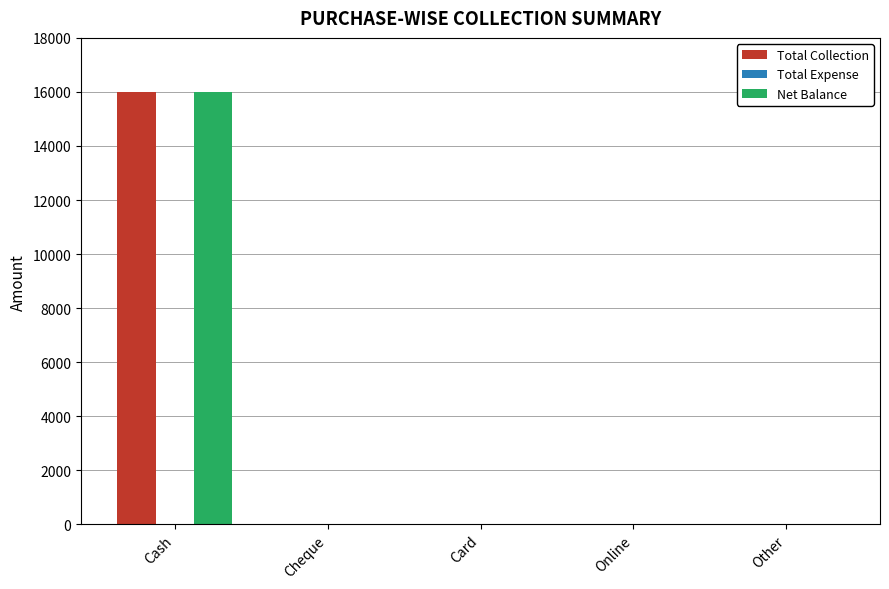

What is the average value of the Total Collection series?

3200